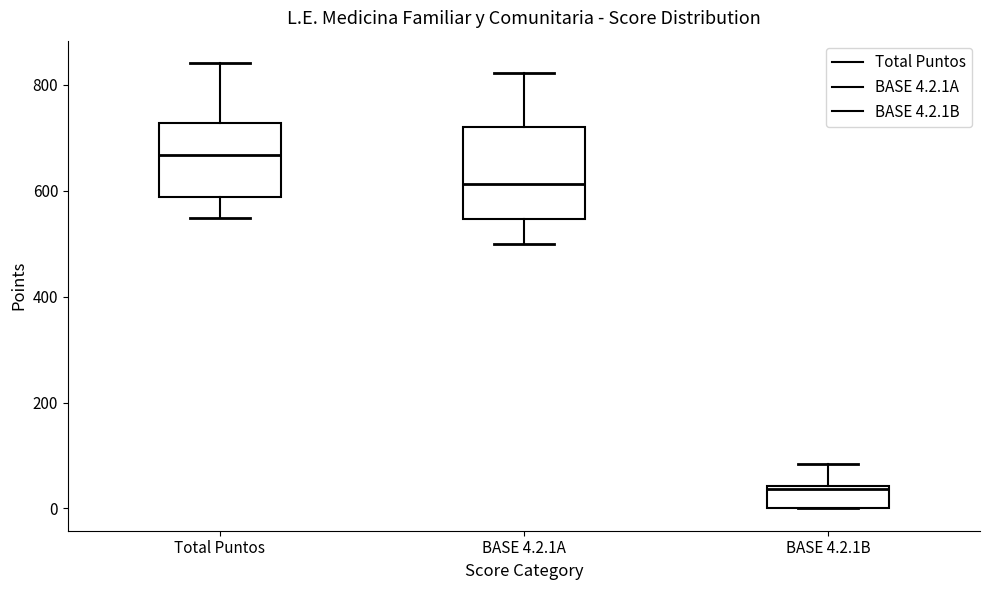

Which box has the lowest median line?

BASE 4.2.1B